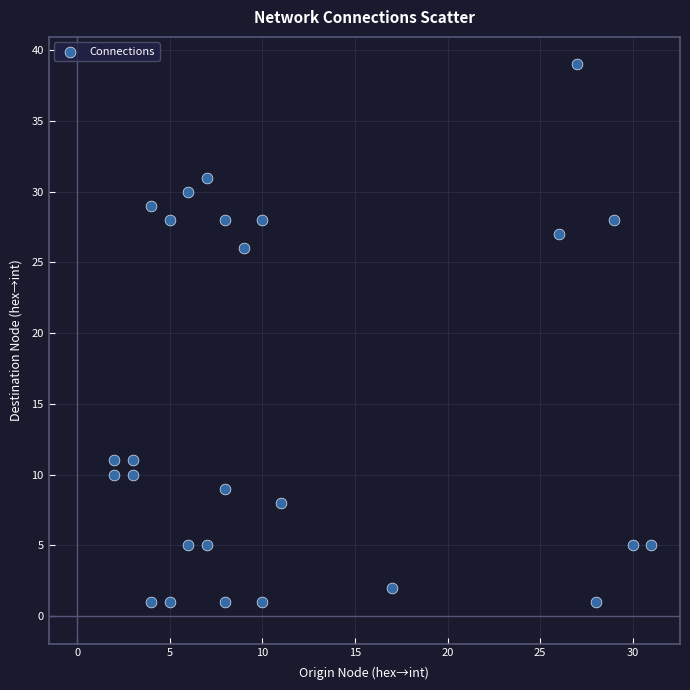

What Y value in the scatter plot is closest to 20?

26